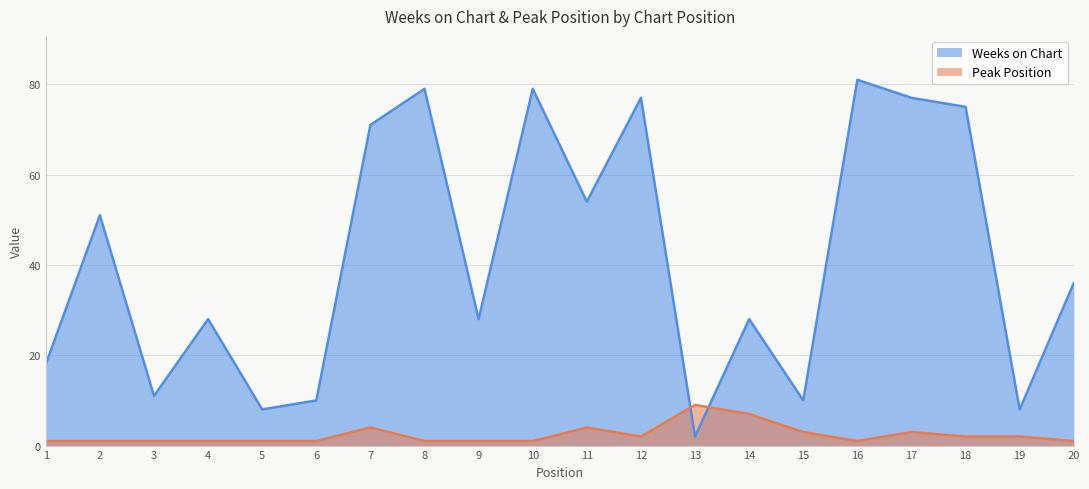

List the labels in order of Peak Position value, smallest first.

1, 2, 3, 4, 5, 6, 8, 9, 10, 16, 20, 12, 18, 19, 15, 17, 7, 11, 14, 13